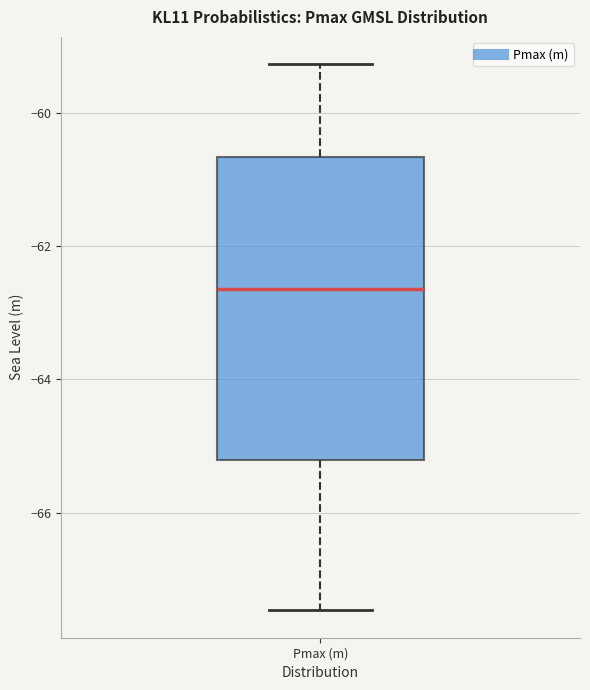

Transcribe this box plot: give where the median line is, the range the box spans, and where the two whiskers end, as read against the y-axis. The values are not printed on the chart, so give them approximately, as read against the axis.

median -62.6, box -65.2 to -60.6, whiskers -67.4 to -59.2